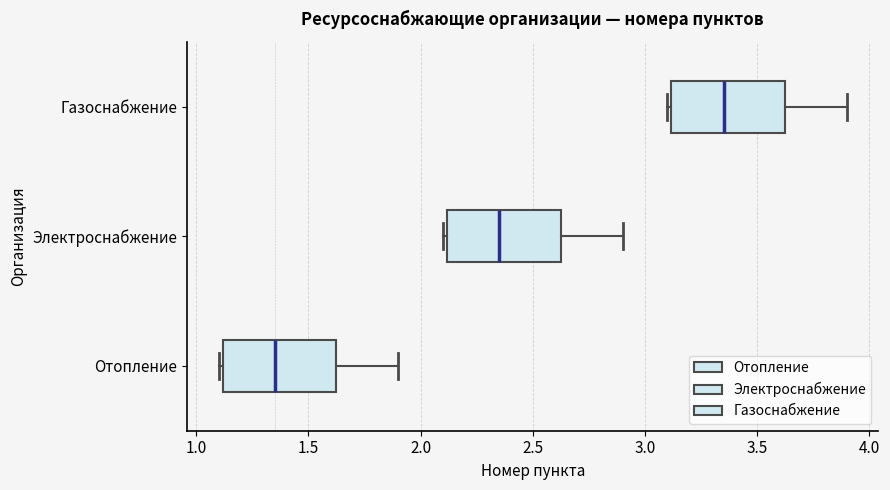

Reading bottom to top, transcribe this box plot: for each box, give where its median line is, the range the box spans, and where its two whiskers end, as read against the x-axis. The values are not printed on the chart, so give them approximately, as read against the axis.

Отопление: median 1.35, box 1.10 to 1.65, whiskers 1.10 (just left of the box's left edge) to 1.90
Электроснабжение: median 2.35, box 2.10 to 2.65, whiskers 2.10 (just left of the box's left edge) to 2.90
Газоснабжение: median 3.35, box 3.10 to 3.65, whiskers 3.10 (just left of the box's left edge) to 3.90